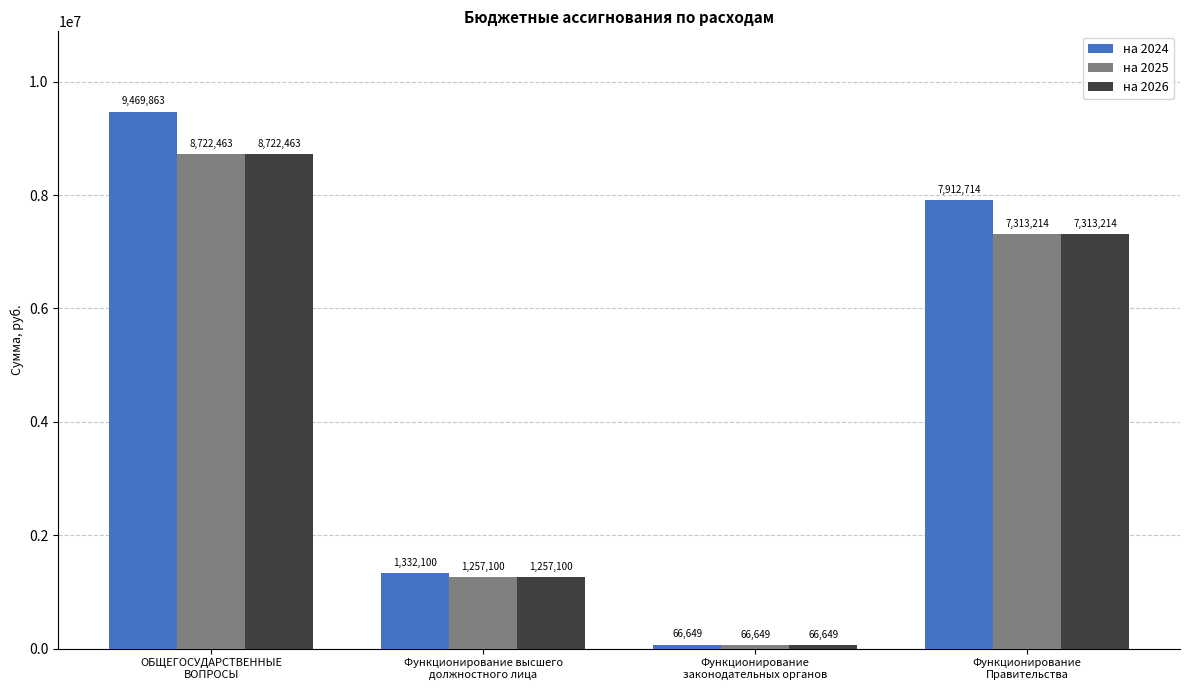

Rank the categories by на 2024 value from lowest to highest.

Функционирование
законодательных органов, Функционирование высшего
должностного лица, Функционирование
Правительства, ОБЩЕГОСУДАРСТВЕННЫЕ
ВОПРОСЫ